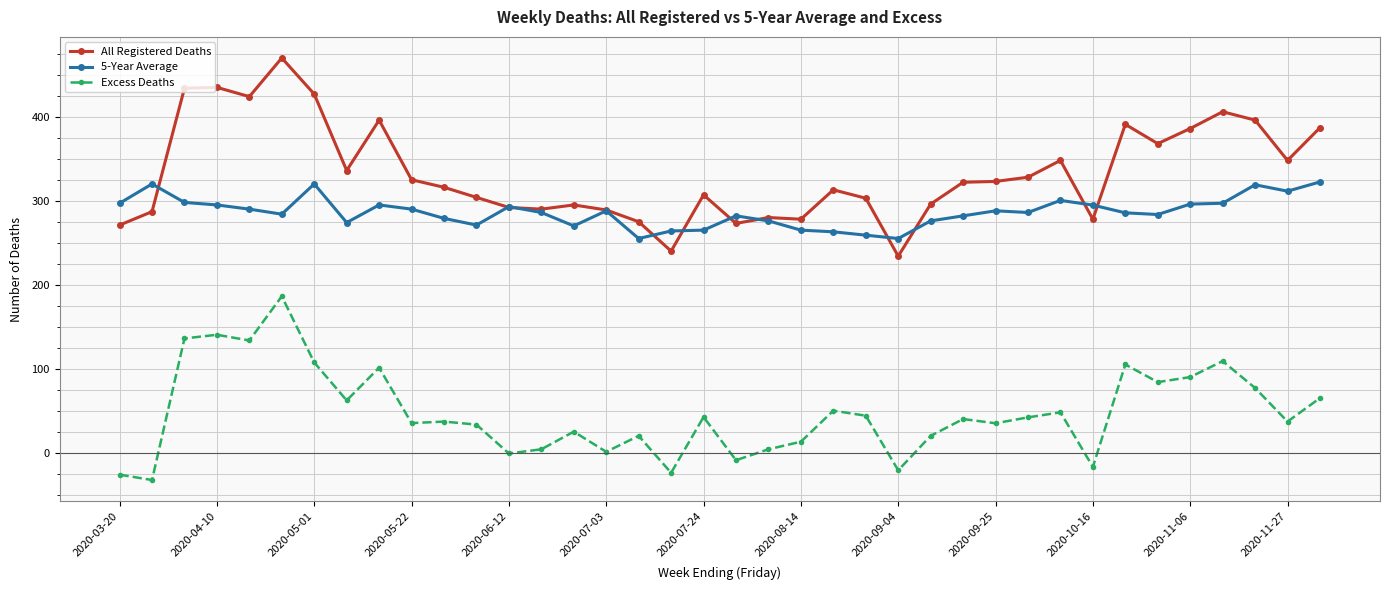

True or false: Excess Deaths and All Registered Deaths cross at least once.

False